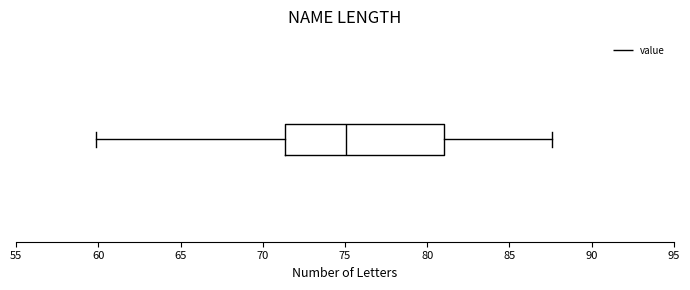

Transcribe this box plot: give where the median line is, the range the box spans, and where the two whiskers end, as read against the x-axis. The values are not printed on the chart, so give them approximately, as read against the axis.

median 75.0, box 71.5 to 81.0, whiskers 60.0 to 87.5